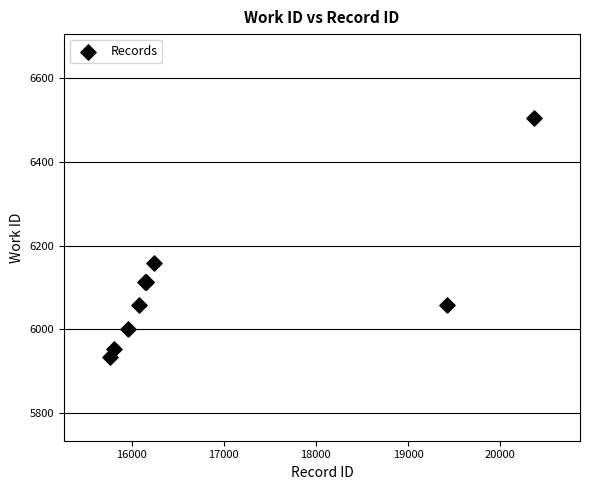

What Y value in the scatter plot is closest to 6220?

6158